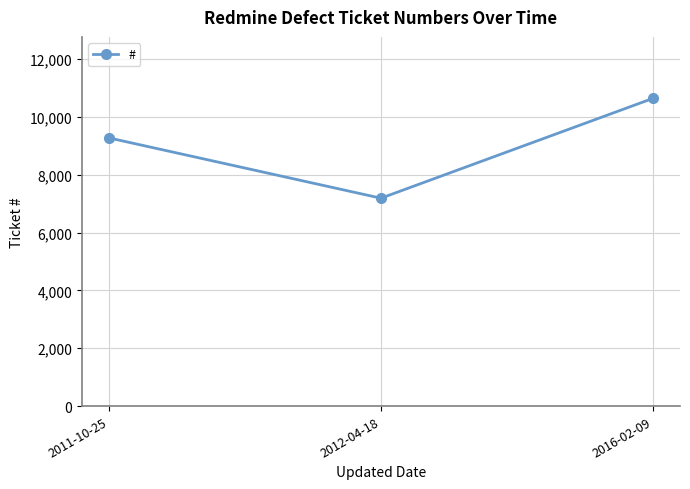

What is the minimum value shown in the chart?

7191